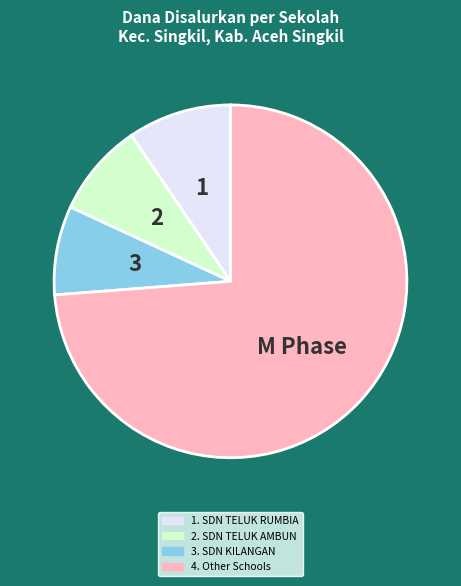

Is there a majority slice in this chart?

Yes